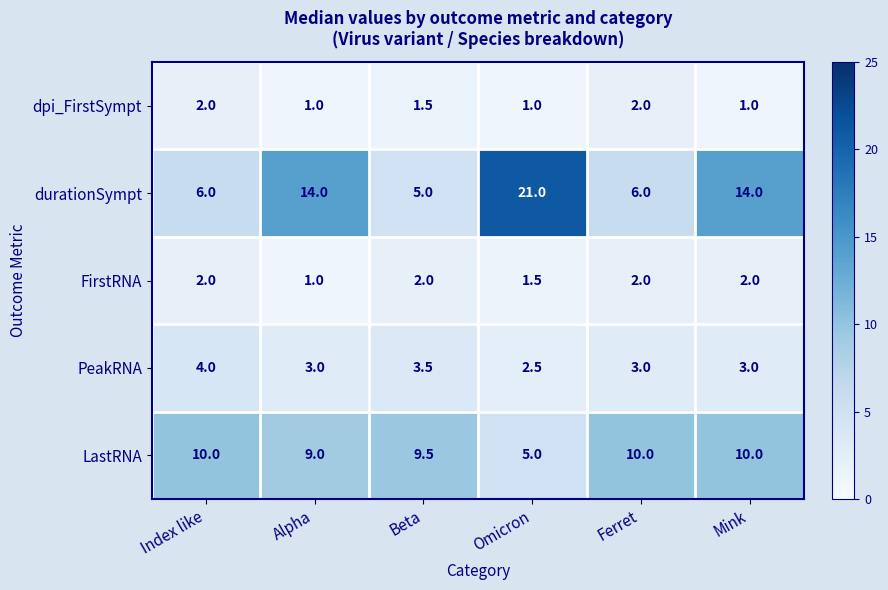

Is it true that FirstRNA equals 1.0 at Beta?

False